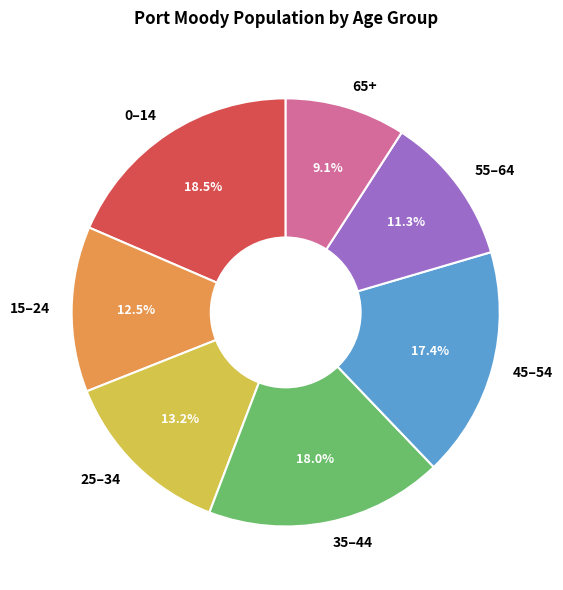

Count the number of slices in the pie.

7